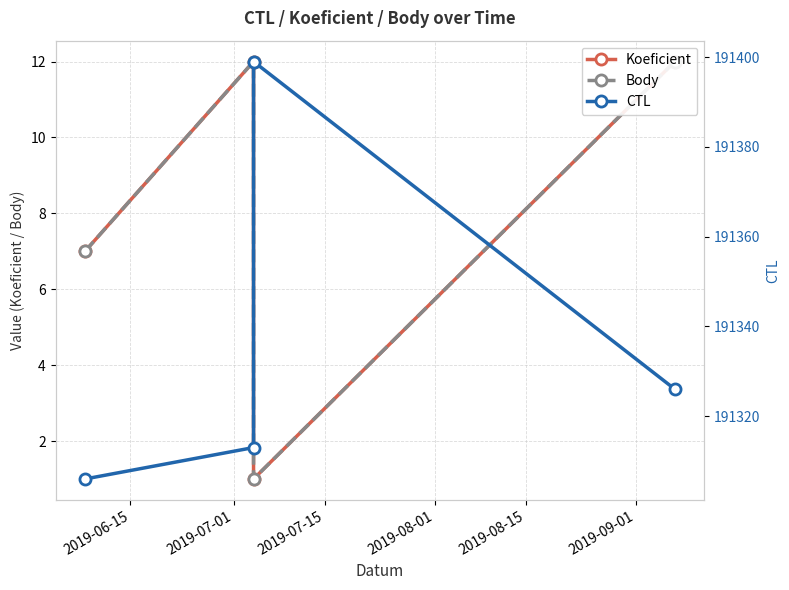

How many categories are shown in the chart?

4